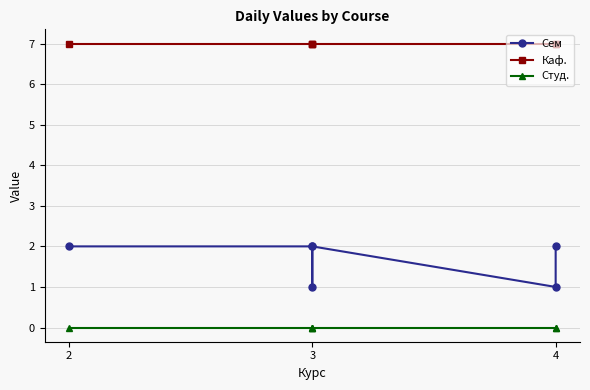

Reading left to right, transcribe all the data shown in this chart.

Сем: 2	2	1	2	1	2
Каф.: 7	7	7	7	7	7
Студ.: 0	0	0	0	0	0